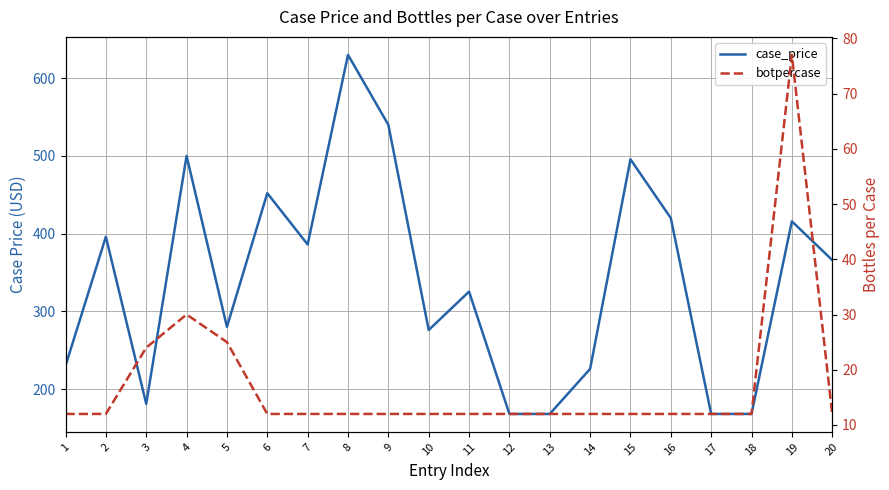

The value of case_price at 5 is 280.0. True or false?

True